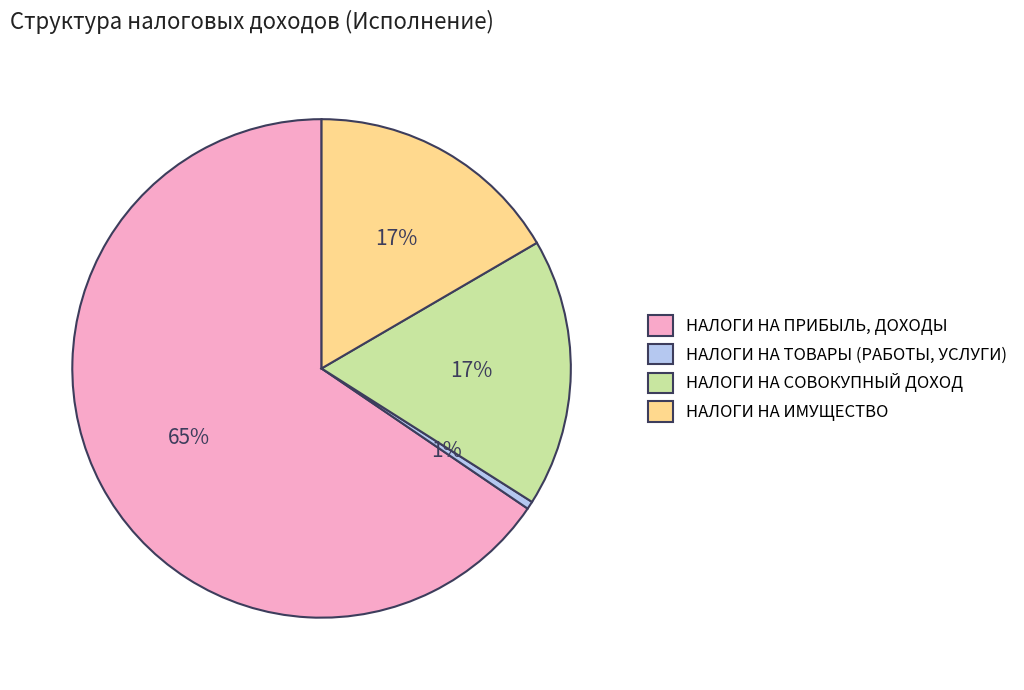

What is the majority slice?

НАЛОГИ НА ПРИБЫЛЬ, ДОХОДЫ